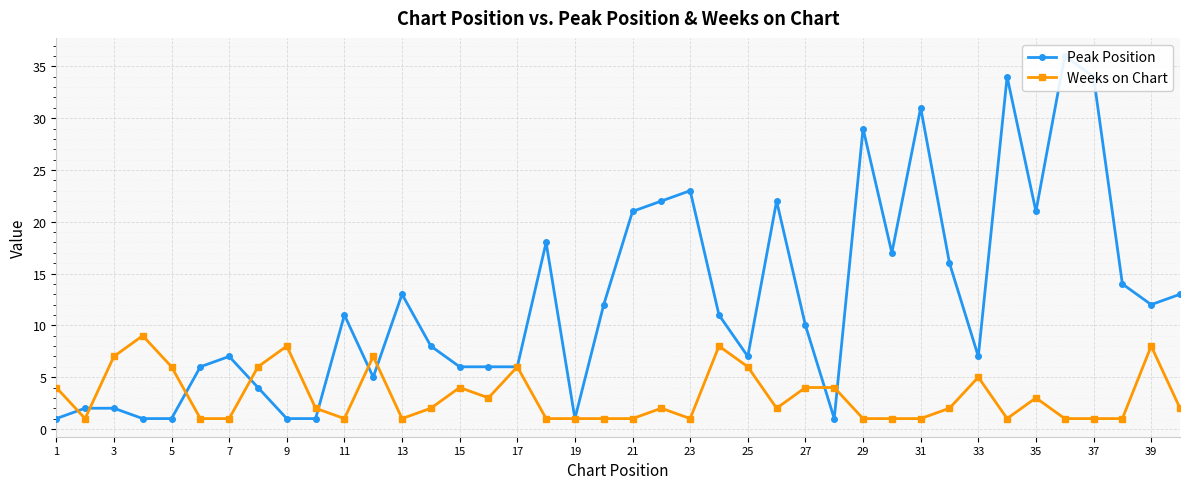

What are all the series names shown in the legend?

Peak Position, Weeks on Chart